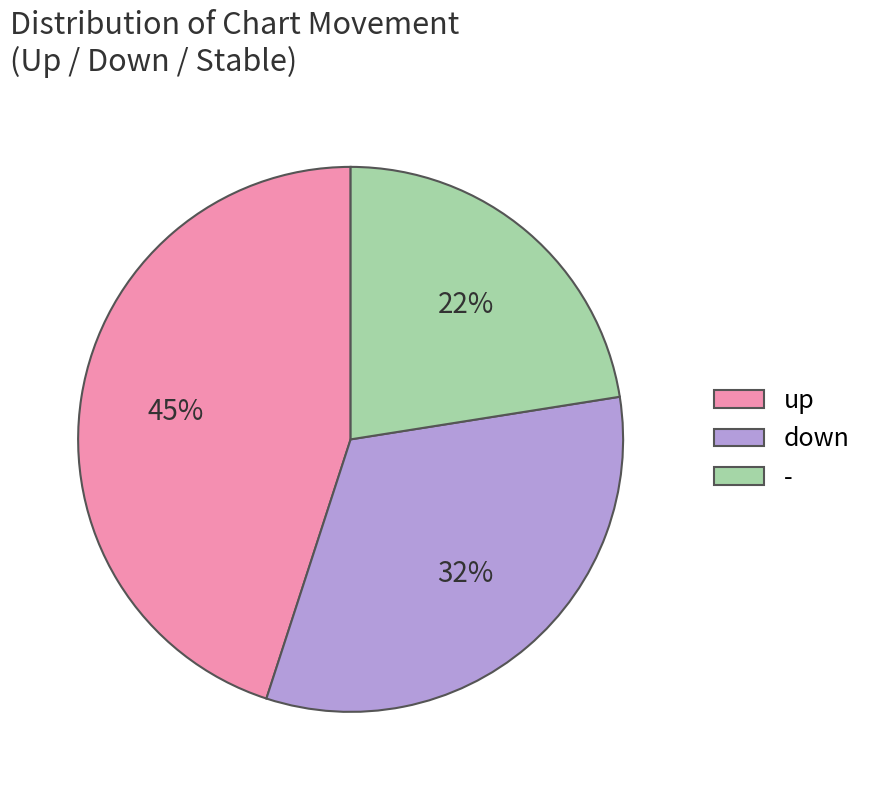

To the nearest percent, what portion does up represent?

45%